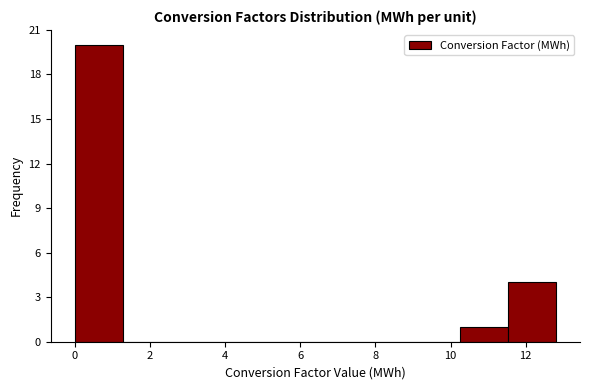

How tall is the bar that spans 11.6 to 12.8 on the x-axis? Neither the bar edges nor the heights are printed on the chart, so give them approximately, as read against the axes.

4